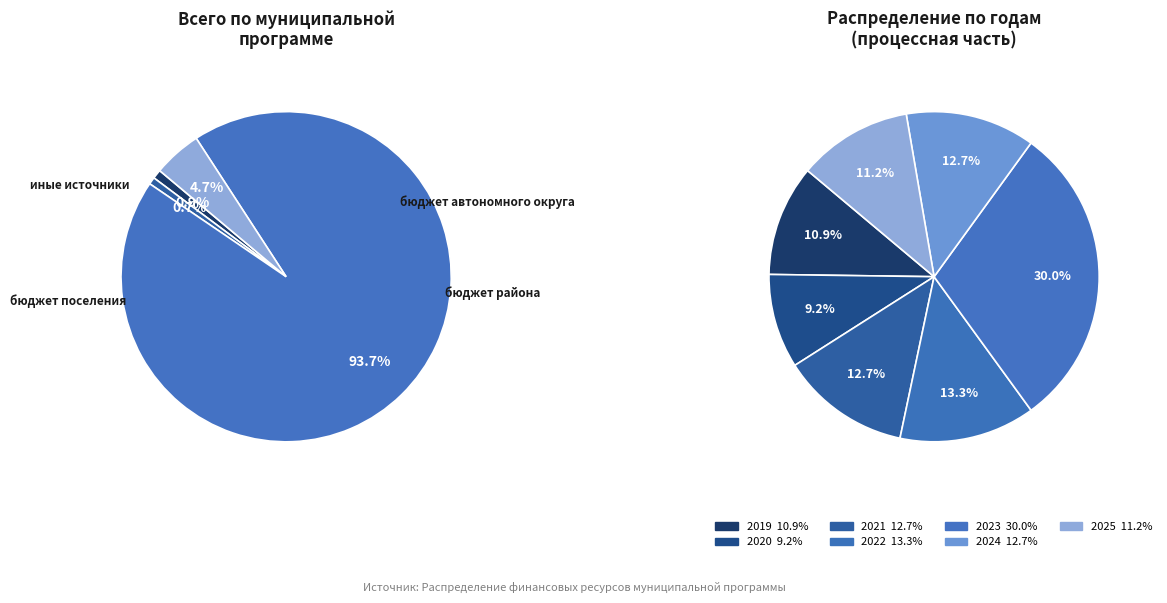

True or false: бюджет поселения accounts for 99% of the total.

False